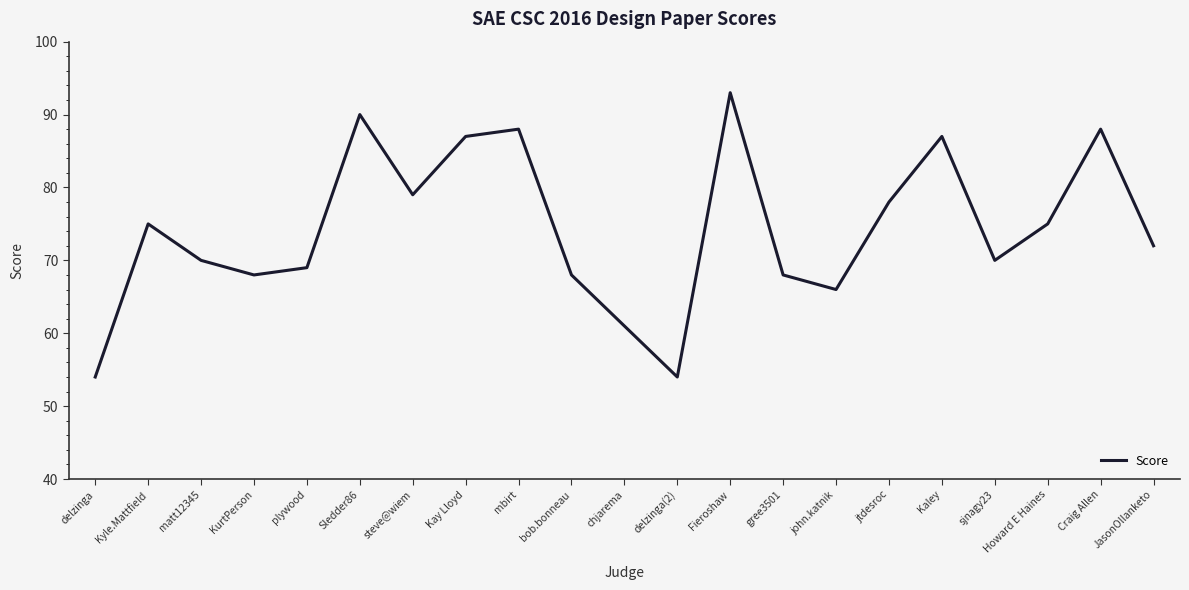

What is the maximum value shown in the chart?

93